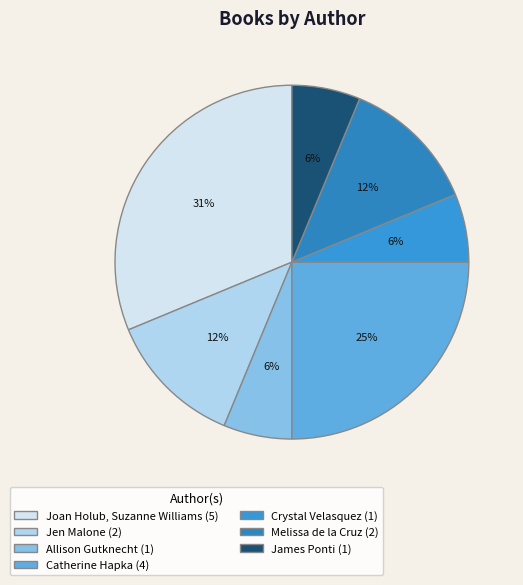

Count the number of slices in the pie.

7